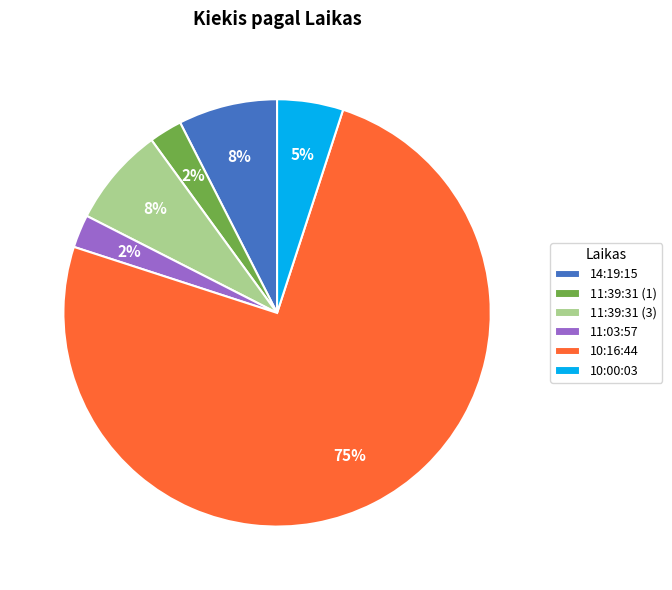

True or false: 10:00:03 accounts for 5% of the total.

True